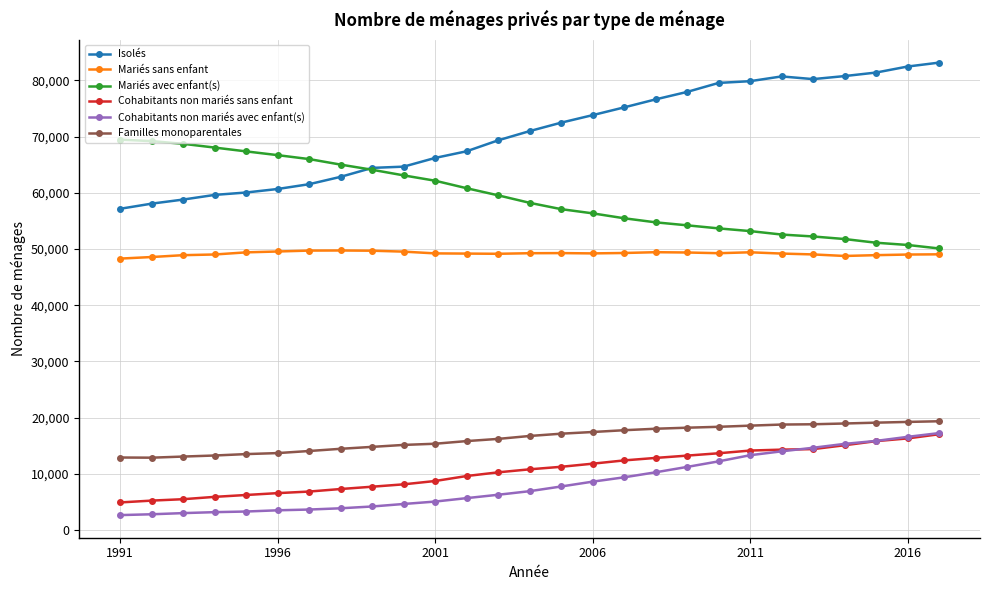

How many lines are shown in the chart?

6